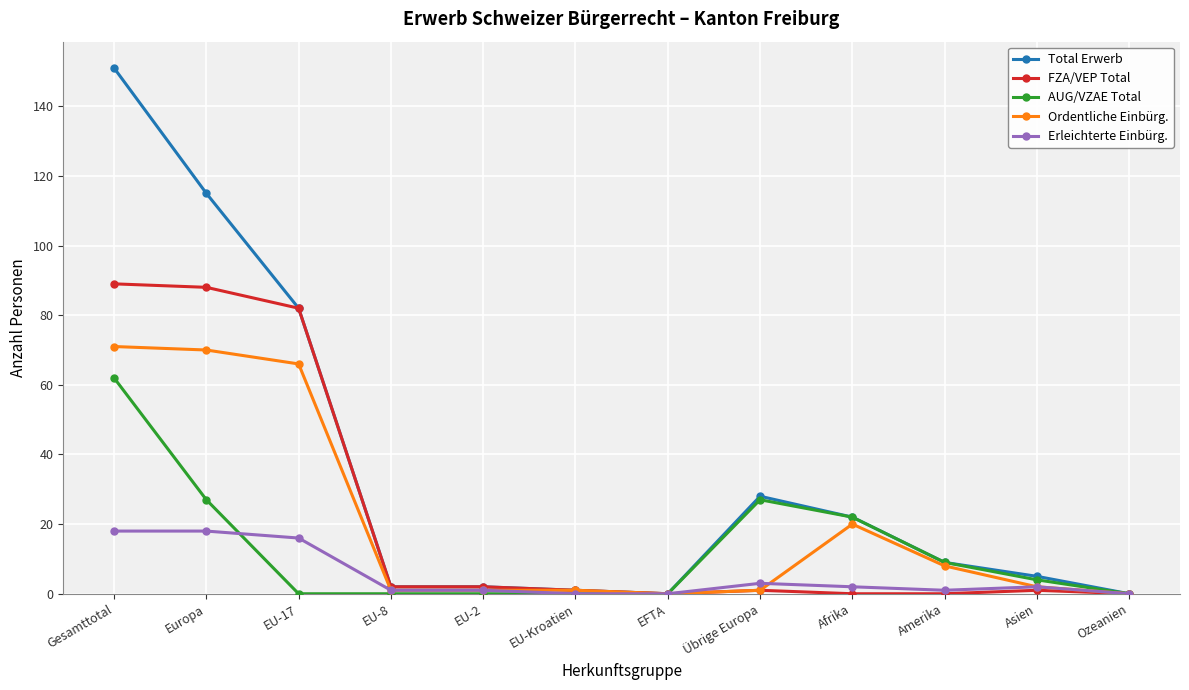

What position from the right is EFTA?

6